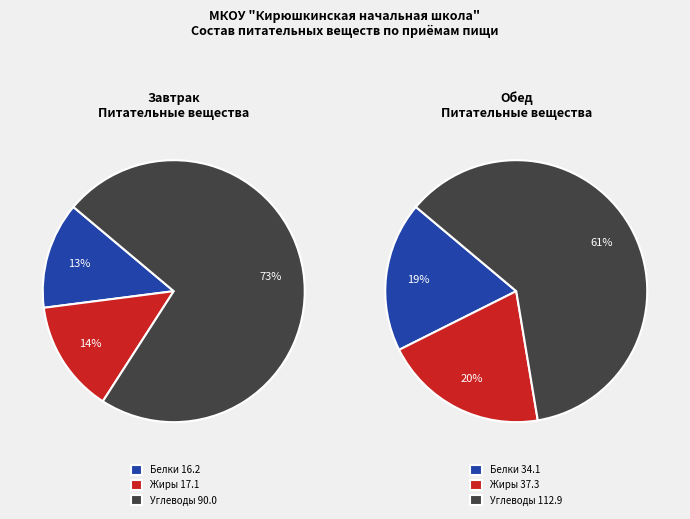

What percentage is the Завтрак slice, to the nearest percent?

38%